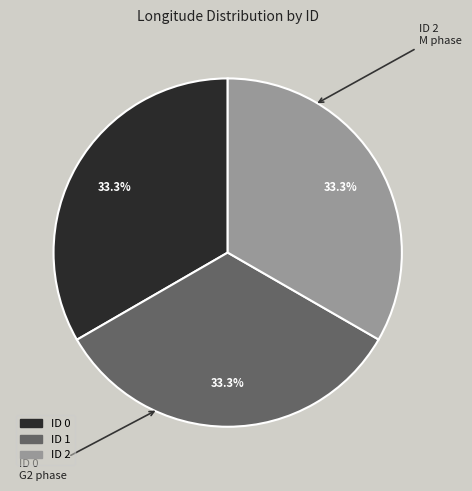

Is there any slice that represents more than half of the pie?

No